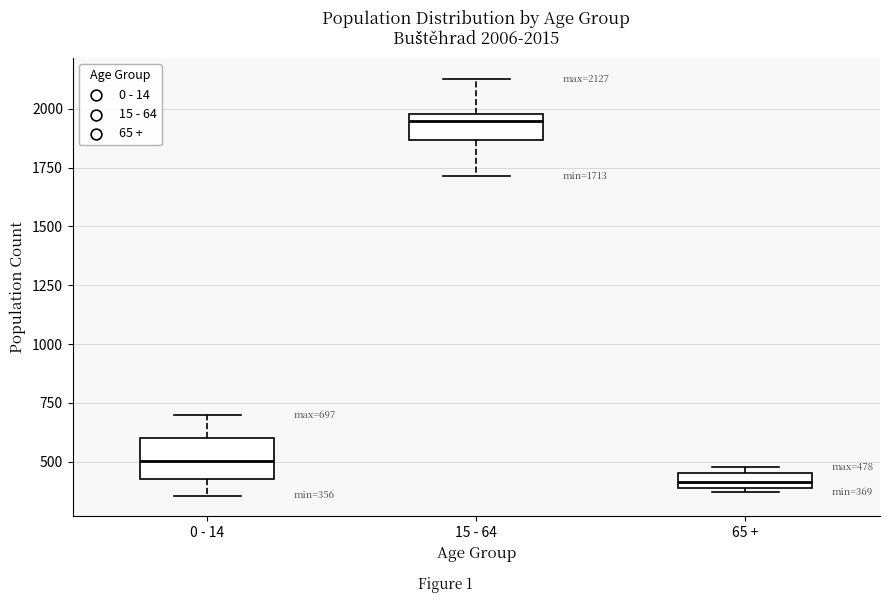

Which box's median line is the highest?

15 - 64